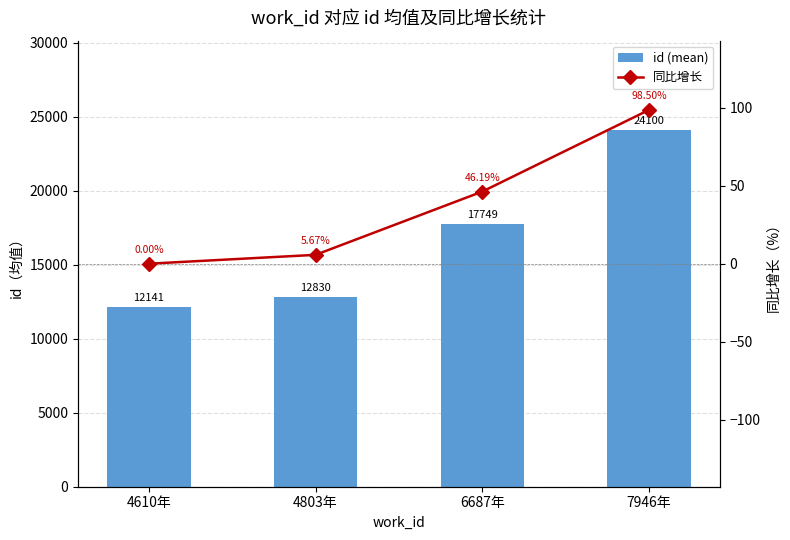

What is the greatest value displayed?

24100.0